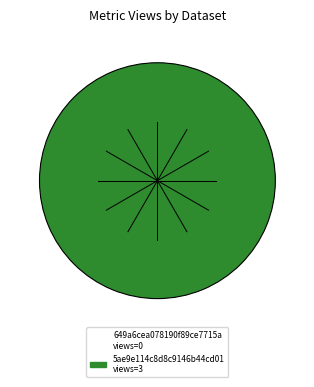

Rank the categories by value from highest to lowest.

5ae9e114c8d8c9146b44cd01, 649a6cea078190f89ce7715a